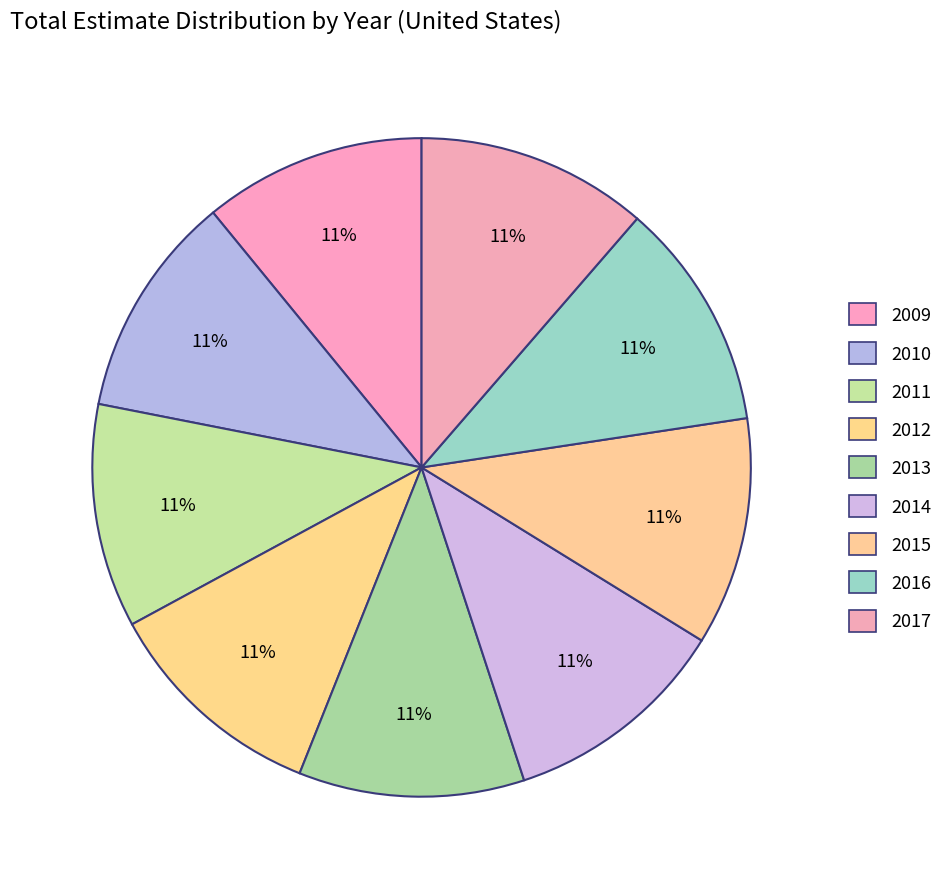

Count the number of slices in the pie.

9